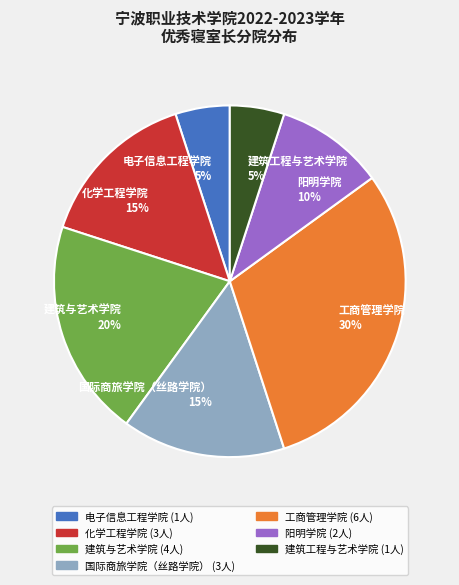

How many segments does this pie chart have?

7